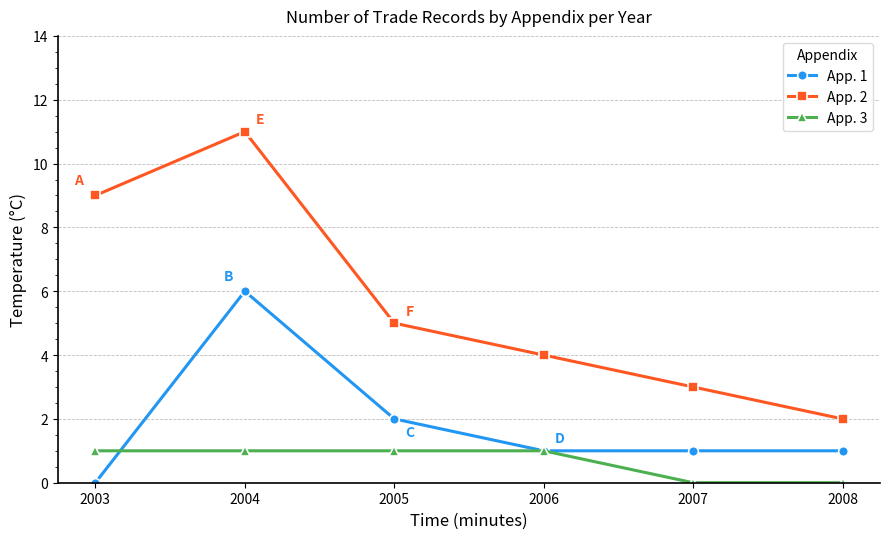

The App. 1 series shows 3 at 2003. True or false?

False